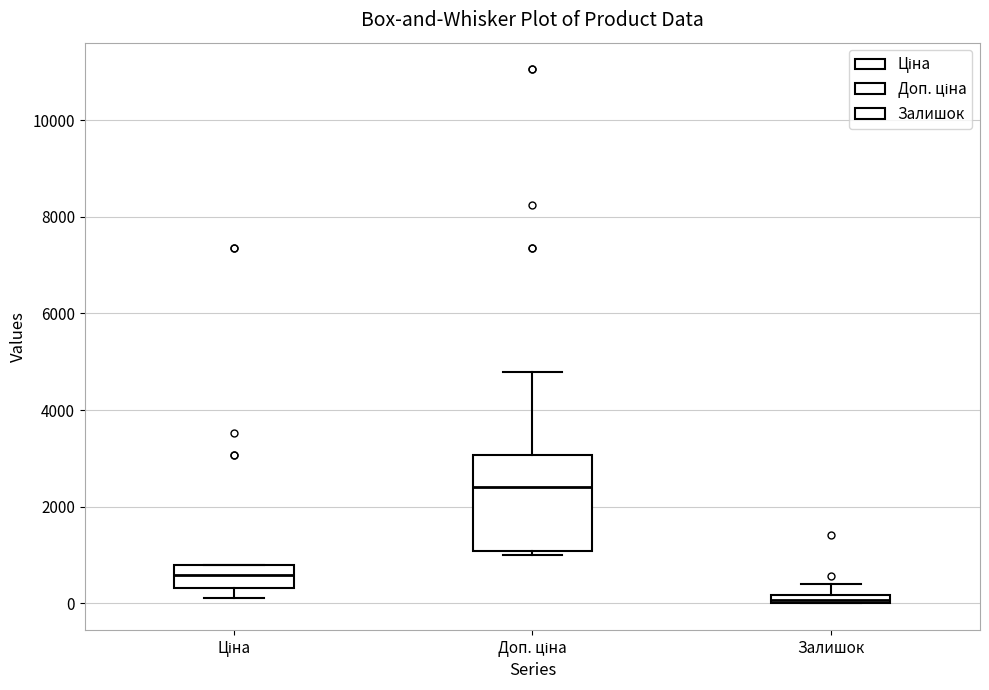

Where does the upper whisker of the box for Залишок end on the y-axis? The values are not printed on the chart, so give them approximately, as read against the axis.

400